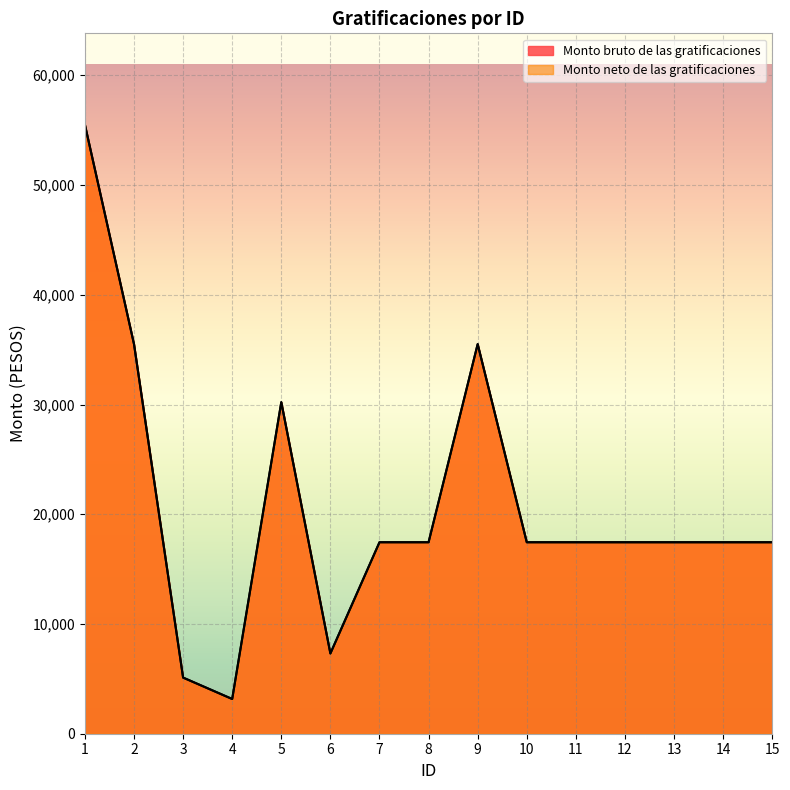

True or false: Monto neto de las gratificaciones and Monto bruto de las gratificaciones intersect in this chart.

False